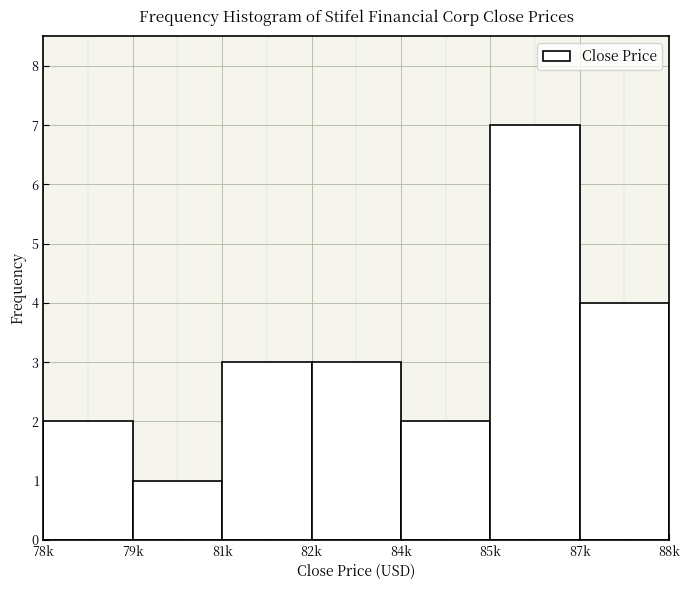

Reading left to right, what are all the values shown in this chart?

2	1	3	3	2	7	4